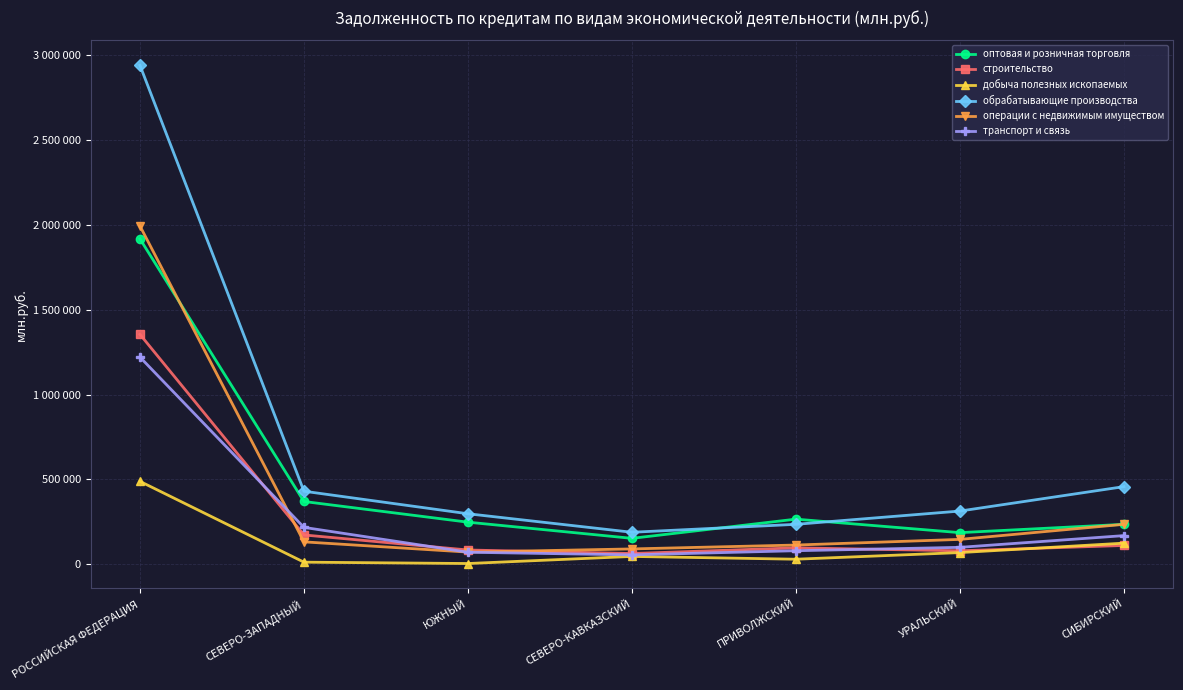

At how many categories does at least one series exceed 1822293?

1